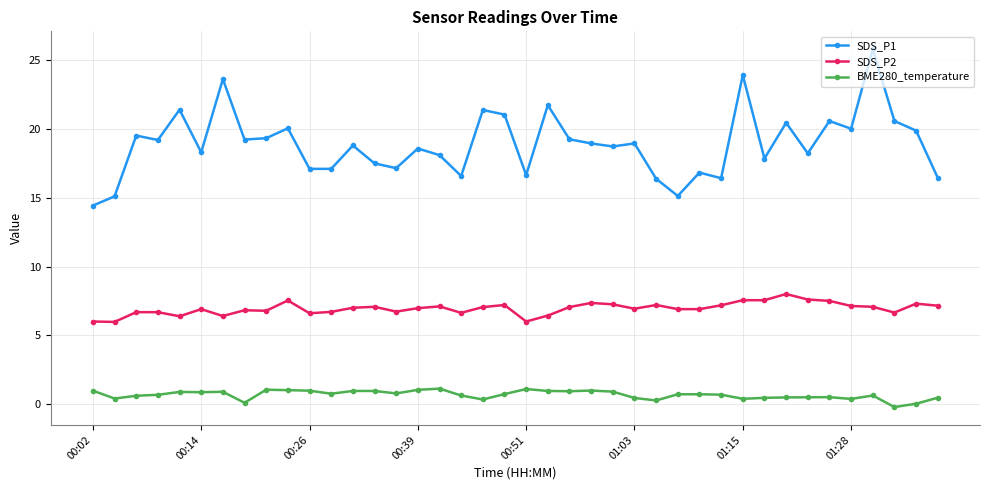

True or false: SDS_P2 and SDS_P1 cross at least once.

False